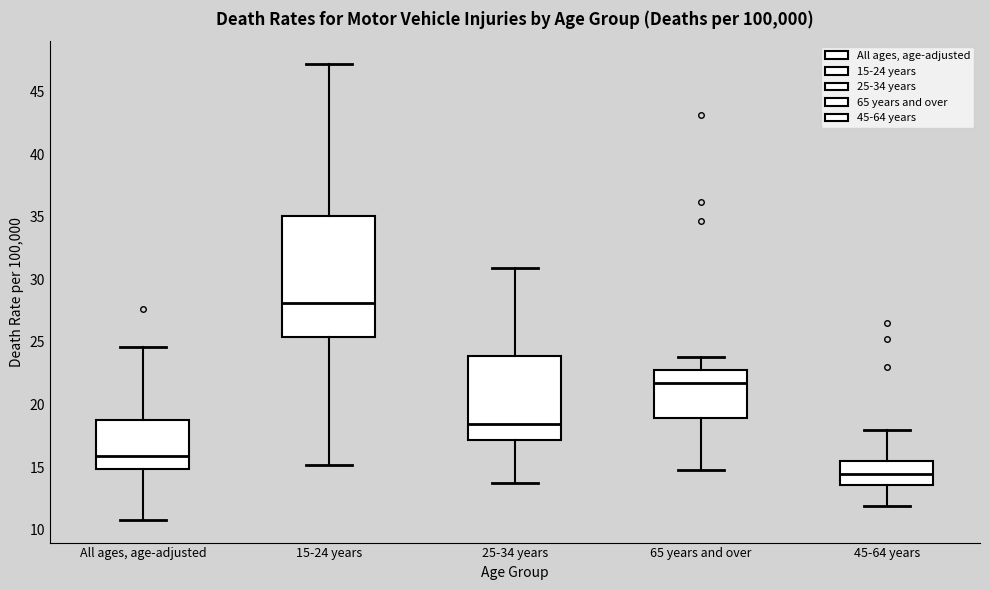

Where is the upper edge of the box for 65 years and over on the y-axis? The values are not printed on the chart, so give them approximately, as read against the axis.

23.0